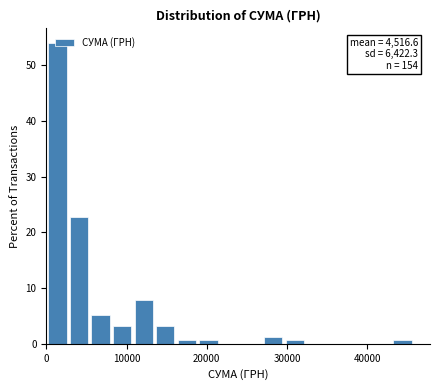

Around what value on the x-axis is the tallest bar? Give the approximate position of its centre, as read against the axis.

1000